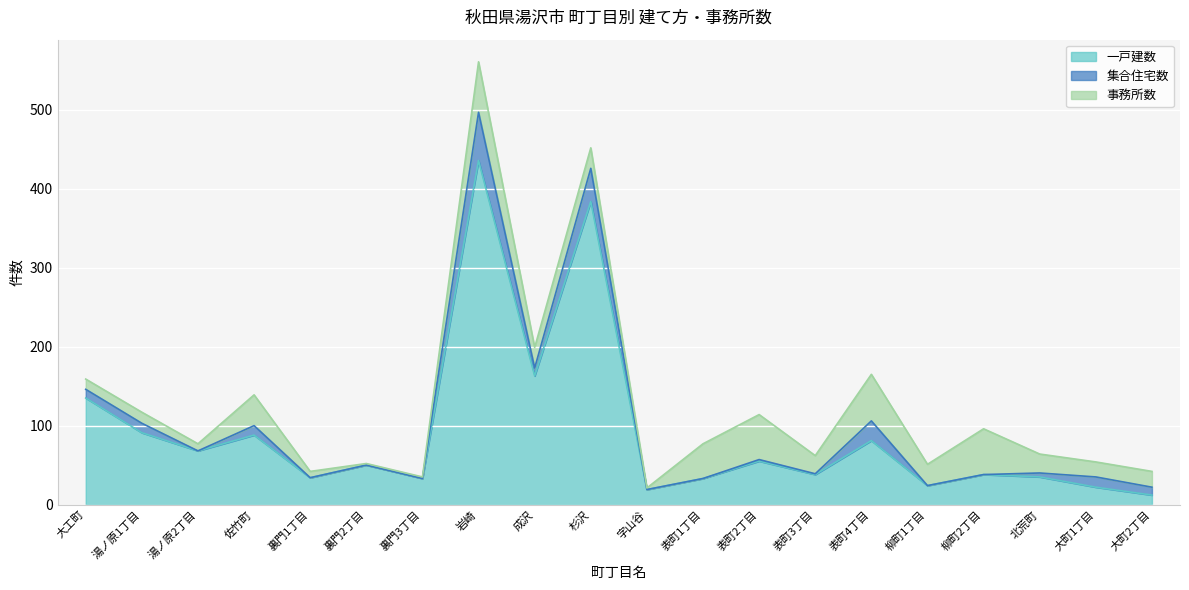

The value of 事務所数 at 裏門2丁目 is 2. True or false?

True